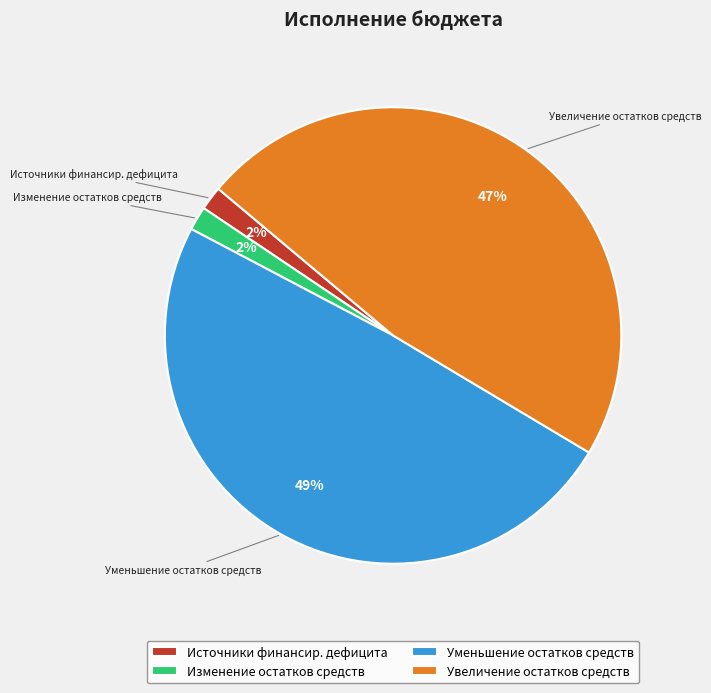

Which category has the biggest portion of the pie?

Уменьшение остатков средств